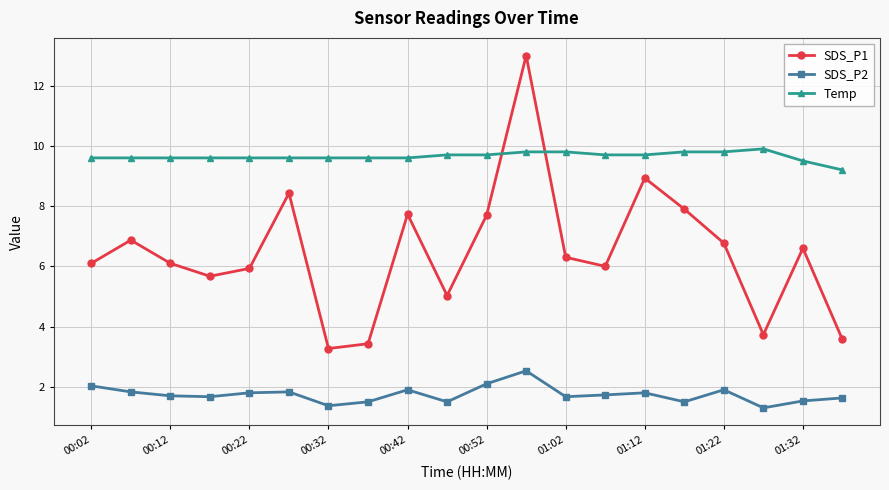

True or false: SDS_P2 and Temp intersect in this chart.

False